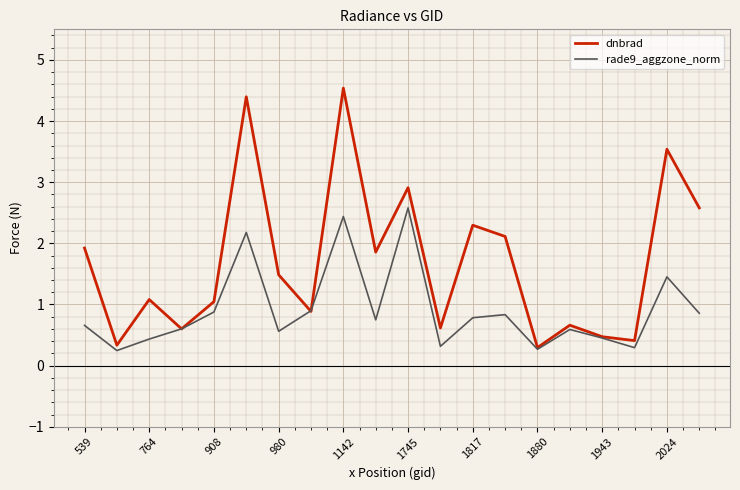

True or false: rade9_aggzone_norm has more than 2 interior local peaks.

True